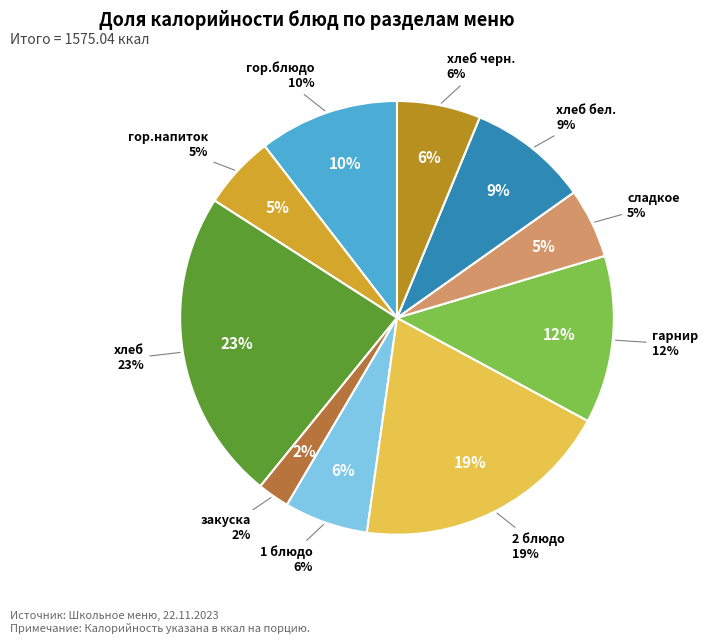

Is there any slice that represents more than half of the pie?

No